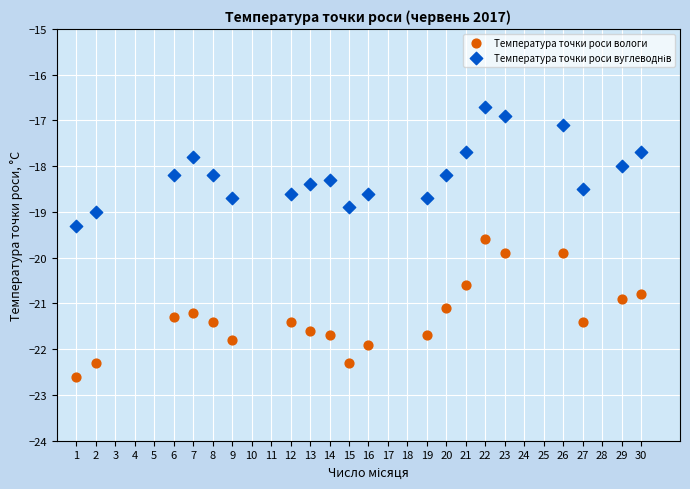

Across all data points, what is the range of Y values (max minus min)?

5.9